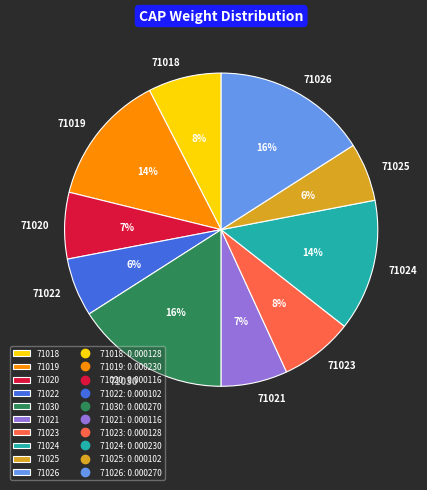

To the nearest percent, what portion does 71025 represent?

6%